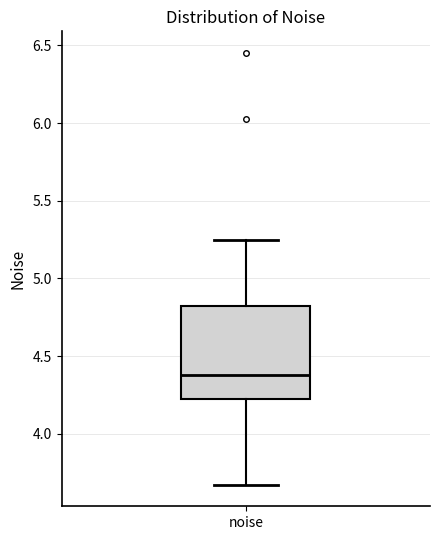

Where does the median line of the box for noise sit on the y-axis? The values are not printed on the chart, so give them approximately, as read against the axis.

4.40